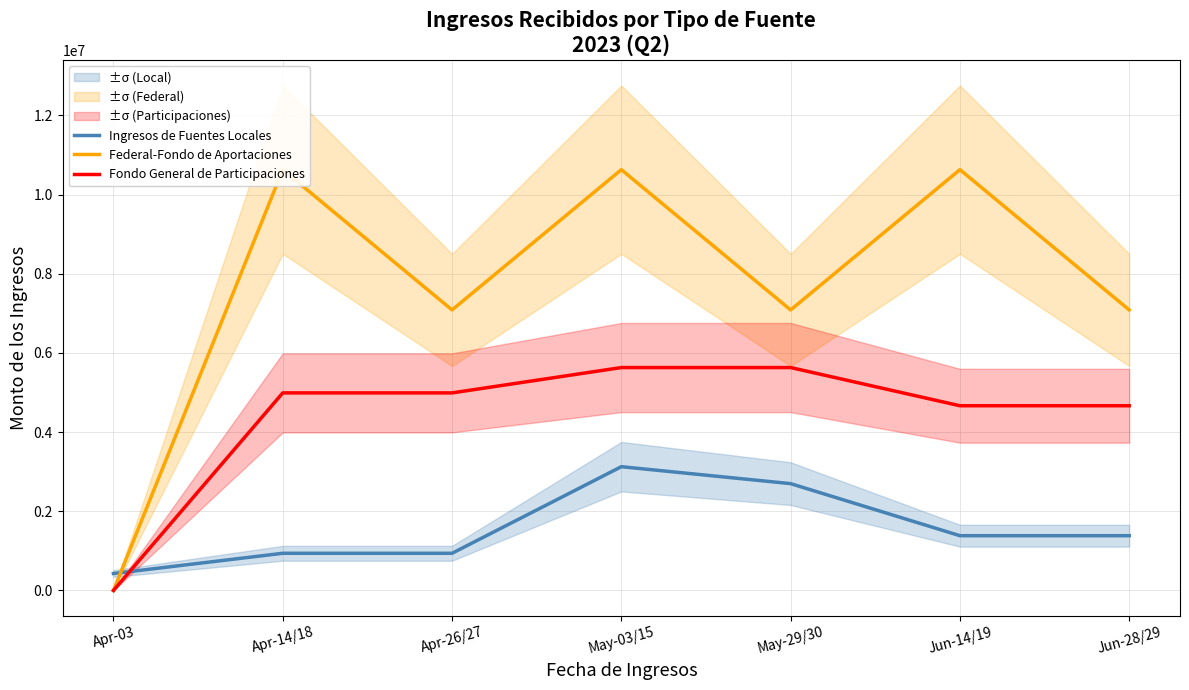

How many data points in Federal-Fondo de Aportaciones are above 7085222?

3